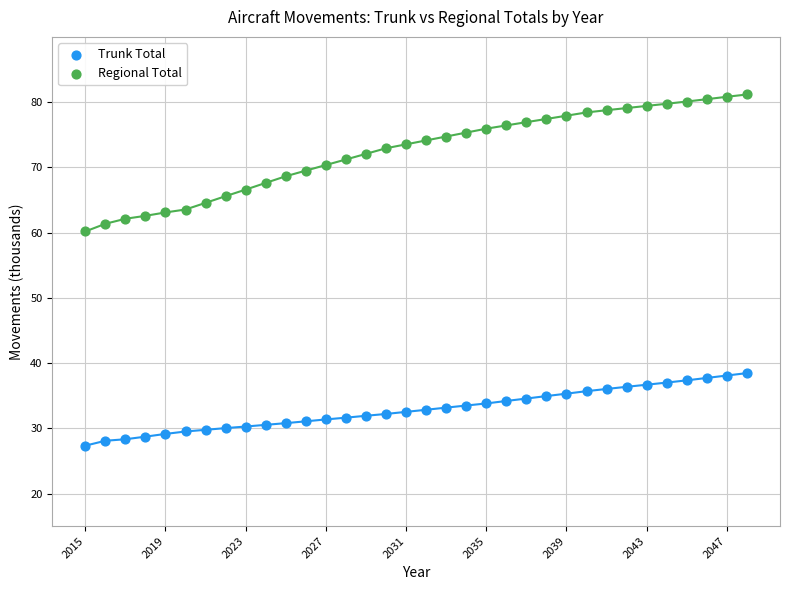

Across all data points, what is the range of X values (max minus min)?

33.0